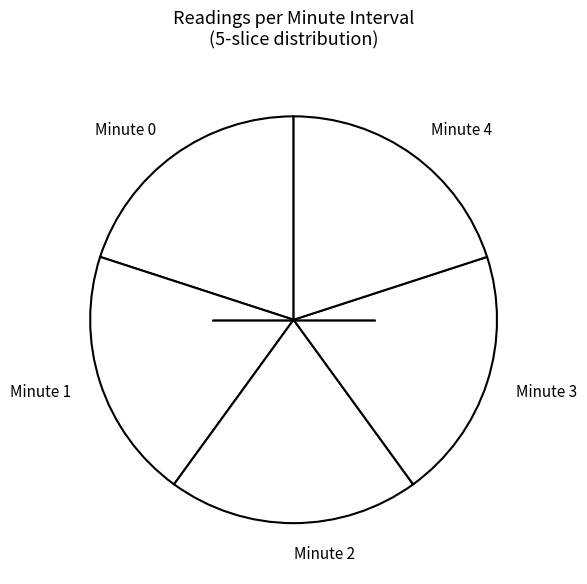

Do Minute 2 and Minute 1 together represent more than half of the pie?

No